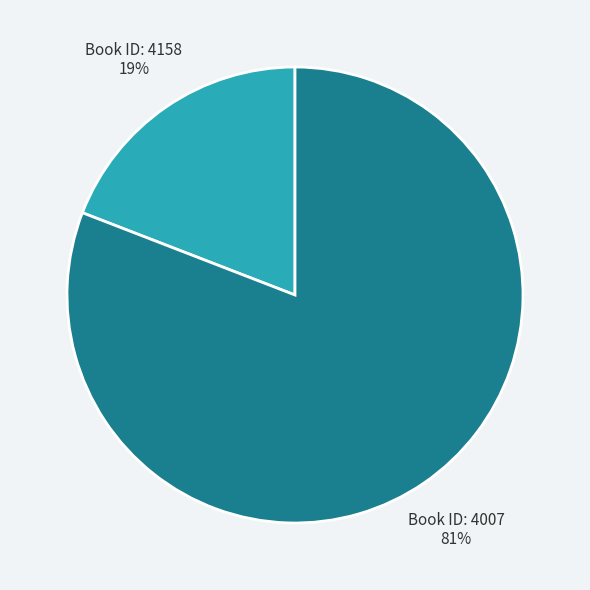

To the nearest percent, what is the average slice percentage?

50%